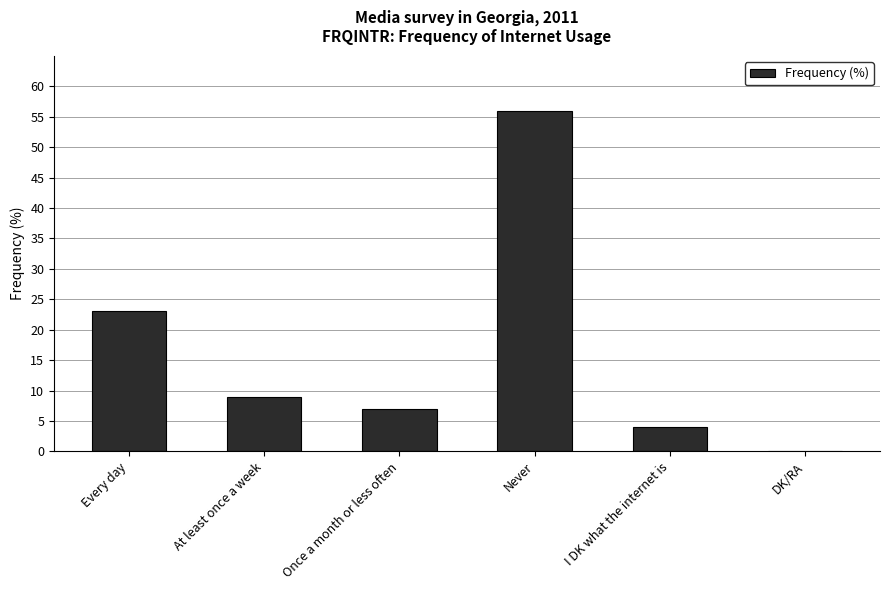

Reading left to right, transcribe all the data shown in this chart.

Every day=23	At least once a week=9	Once a month or less often=7	Never=56	I DK what the internet is=4	DK/RA=0